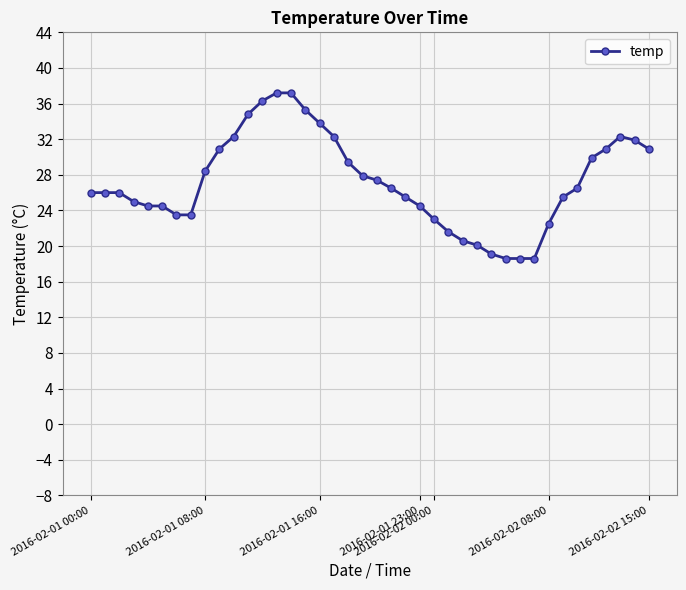

What is the sum of all values?

1089.3